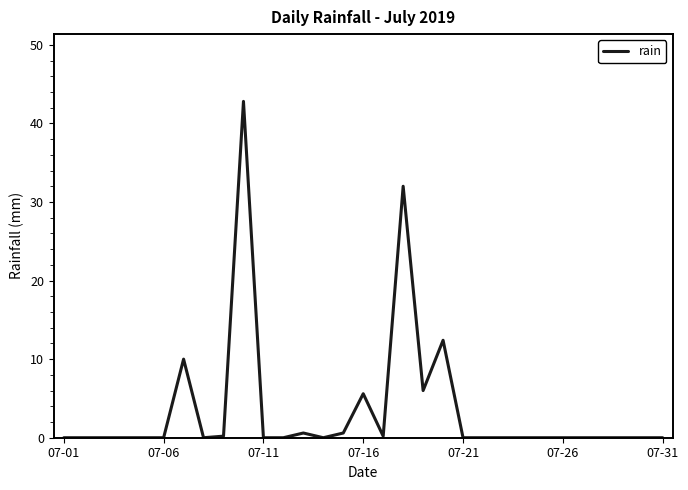

What is the greatest value displayed?

42.8